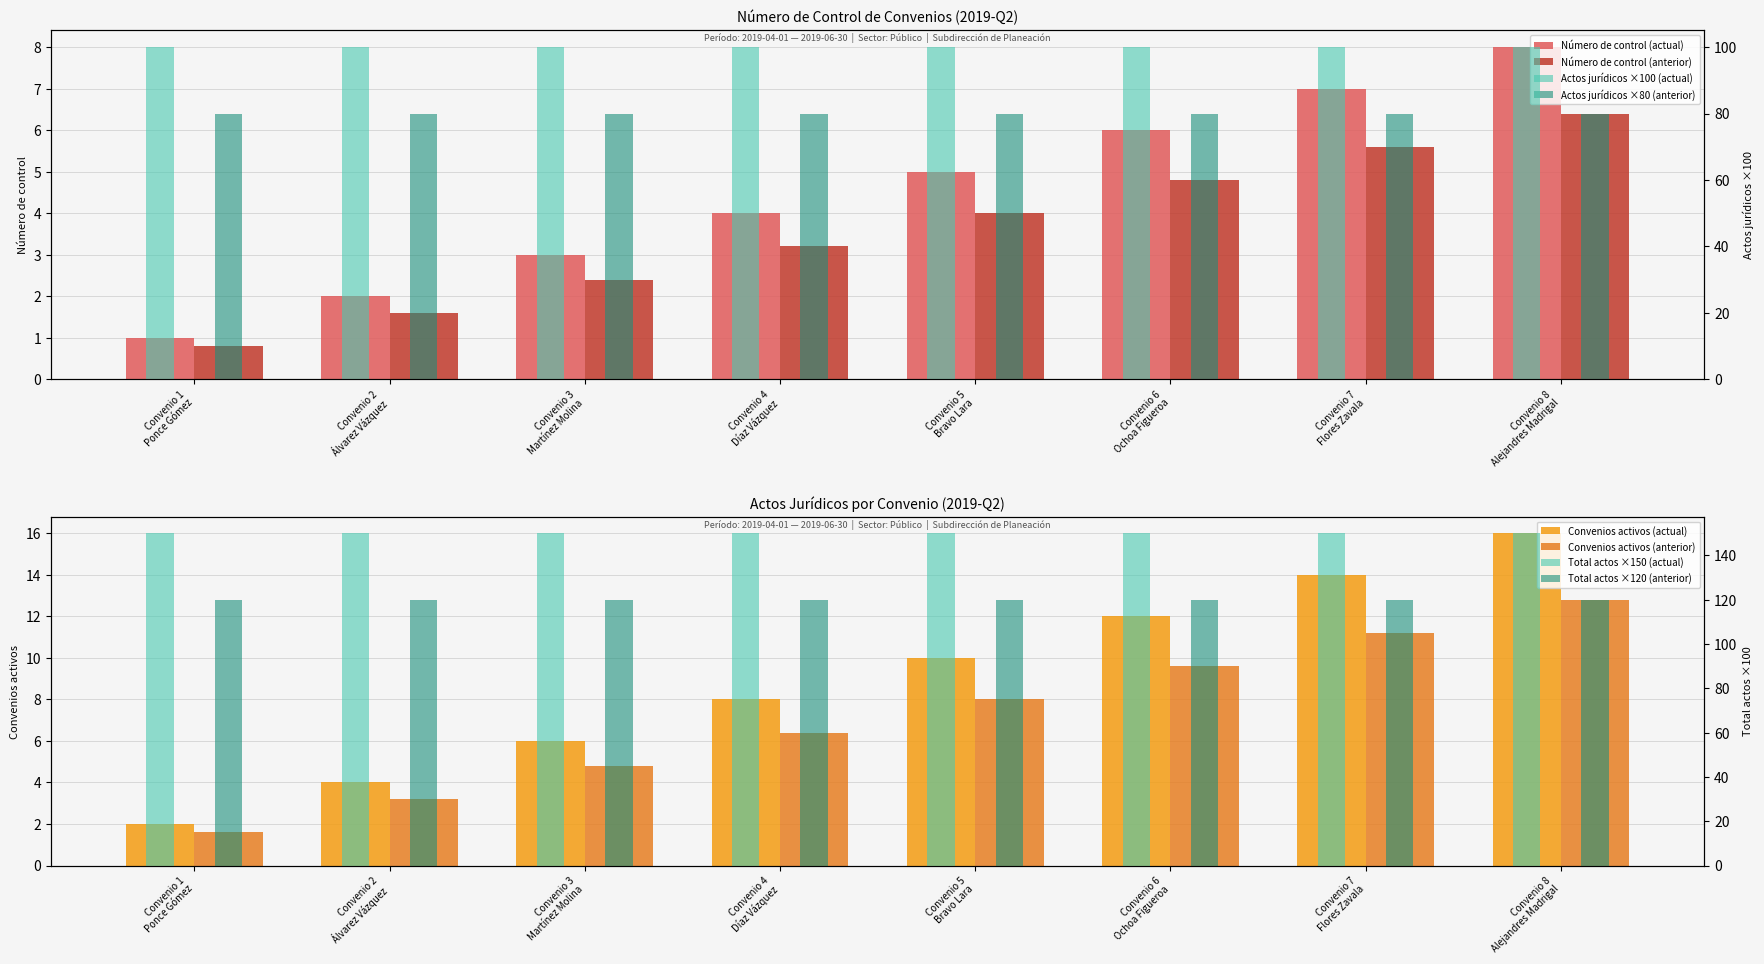

What is the difference between the maximum and second lowest values?

6